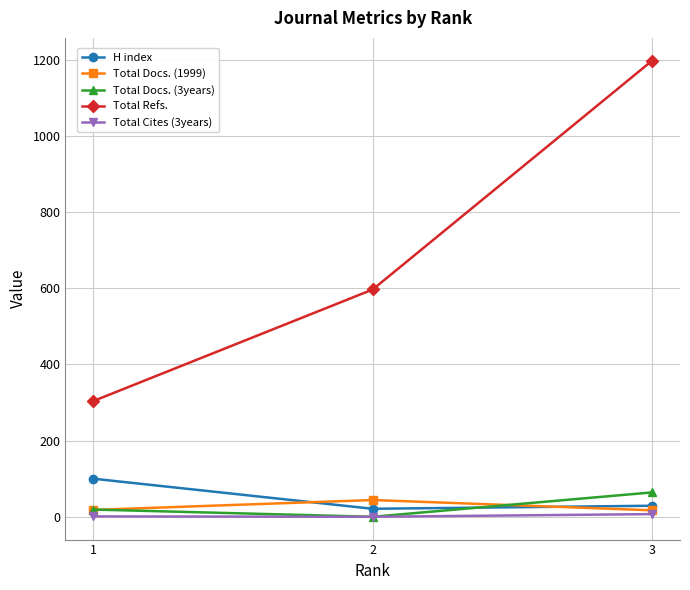

What is the minimum value for Total Refs.?

304